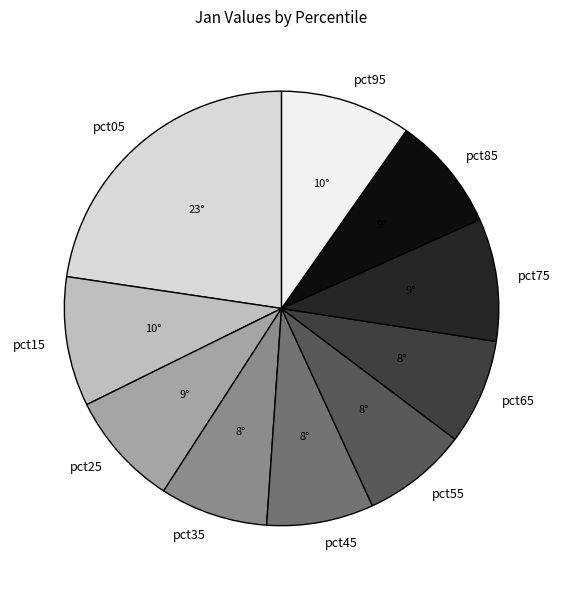

Is it true that pct75 is 9% of the pie?

True